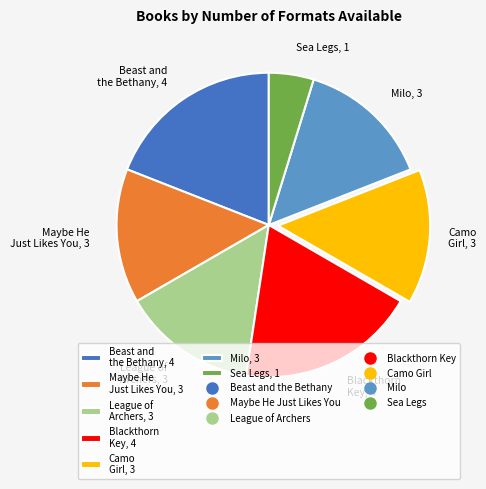

Approximately how many times larger is the value at League of Archers compared to Camo Girl?

1.0